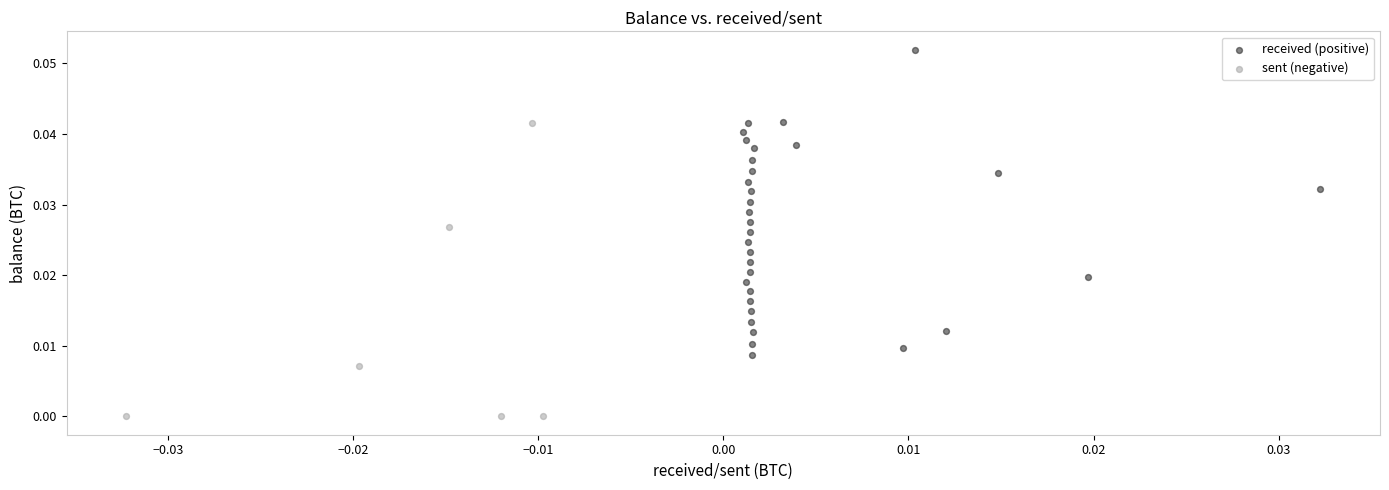

Which series has the largest Y range (max minus min)?

received (positive)